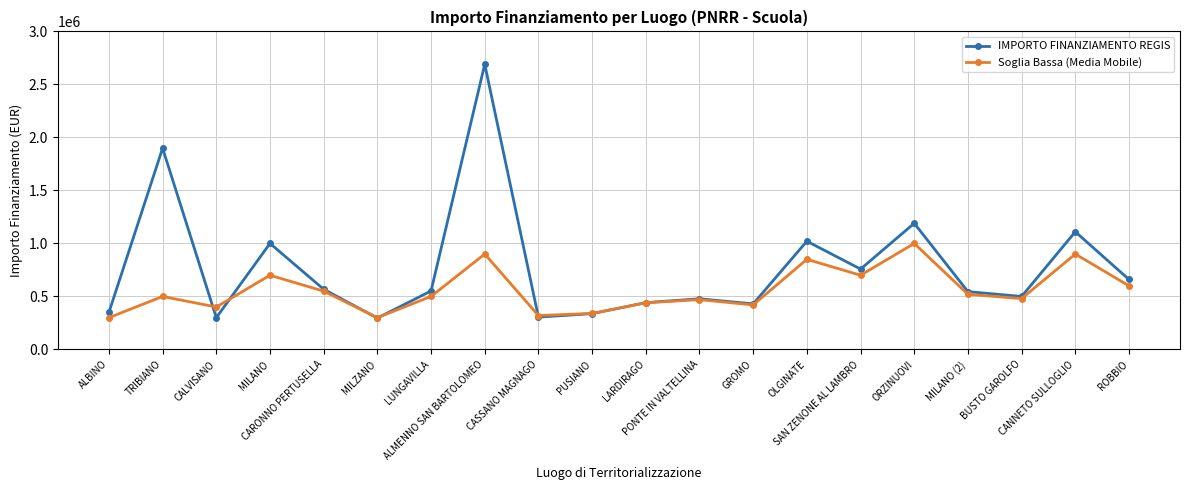

What is the sum of all Soglia Bassa (Media Mobile) values?

11190000.0